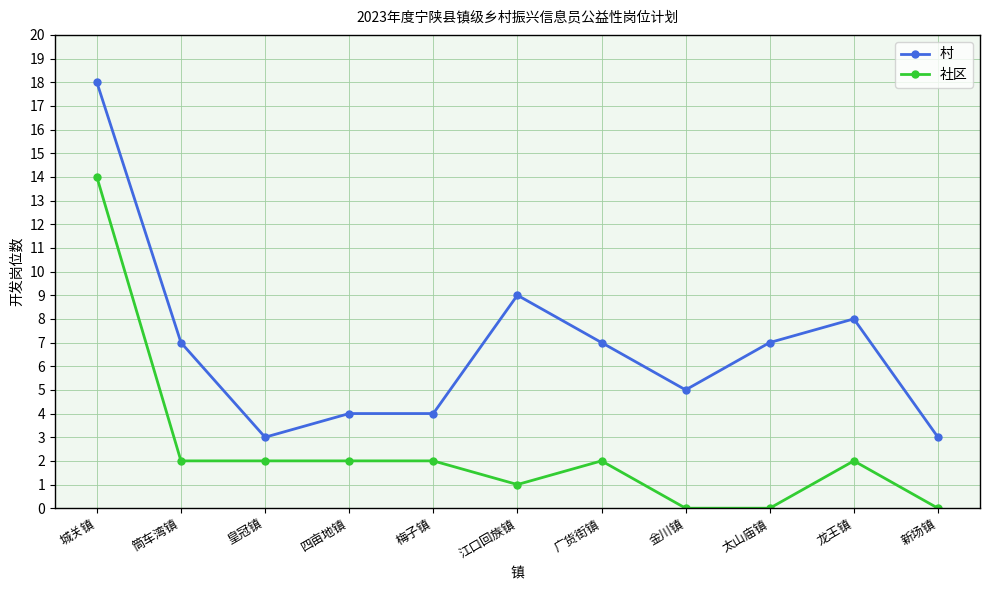

What is the greatest value displayed?

18